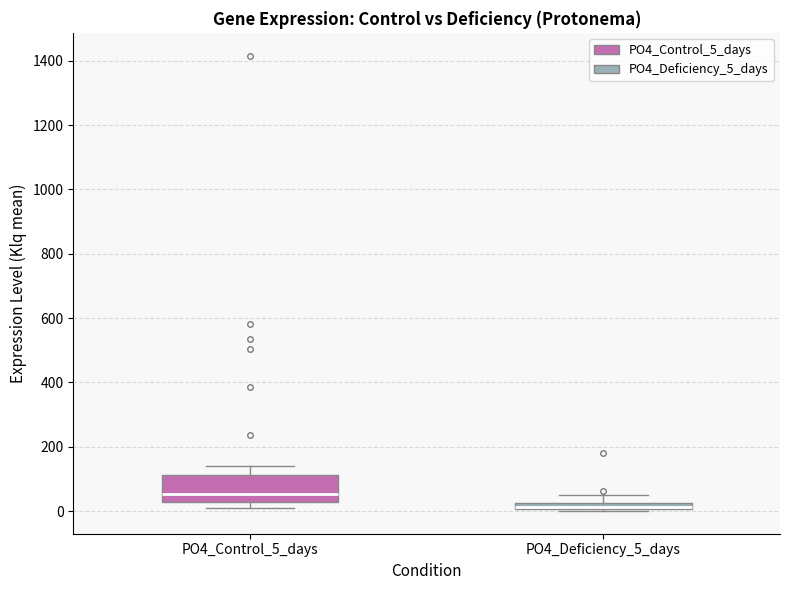

Where is the lower edge of the box for PO4_Control_5_days on the y-axis? The values are not printed on the chart, so give them approximately, as read against the axis.

20